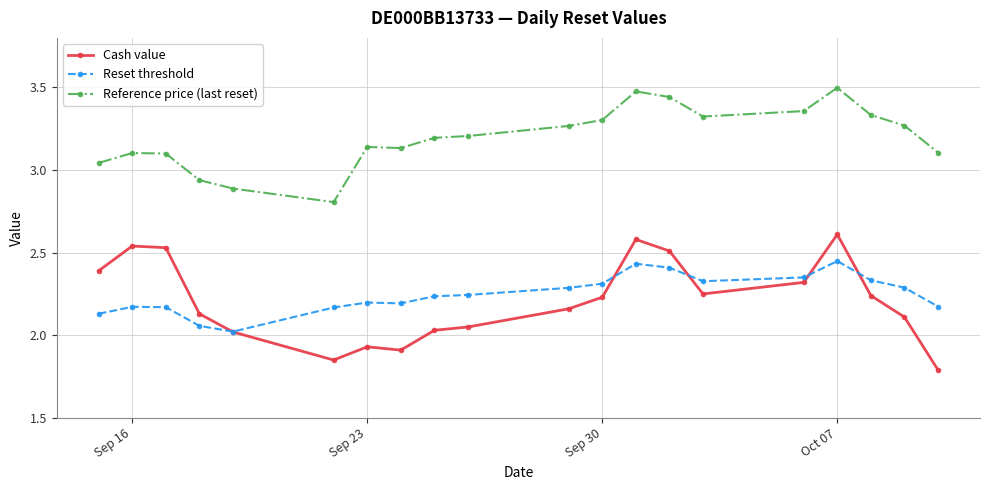

True or false: Reference price (last reset) and Cash value intersect in this chart.

False